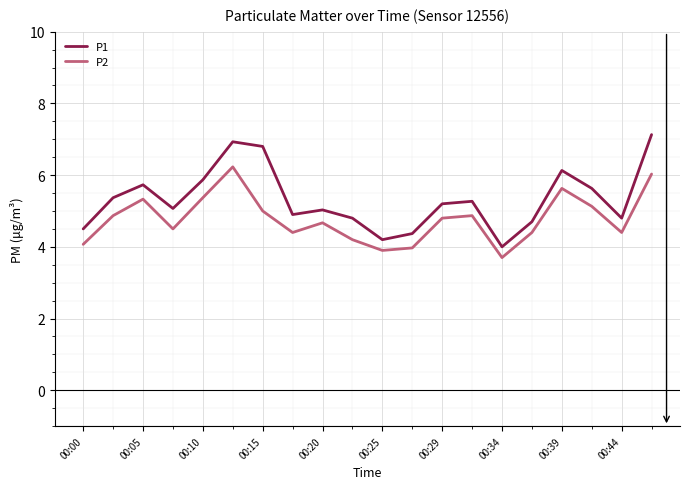

Does the chart display data point markers on the line(s)?

No